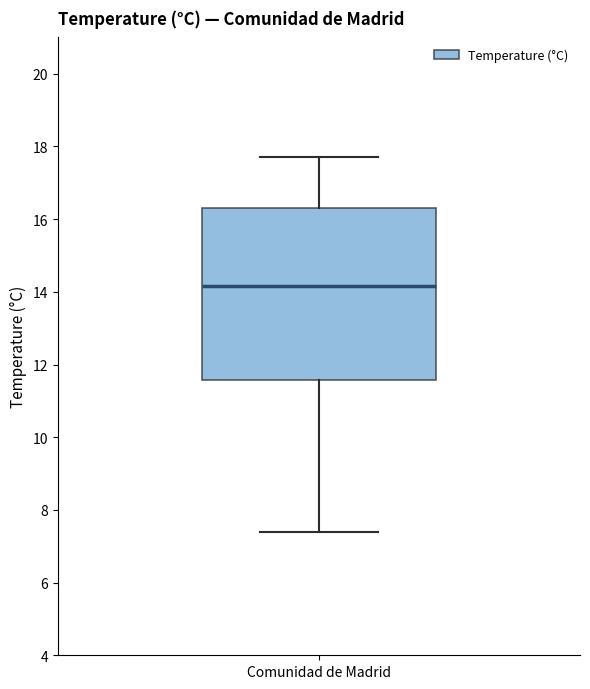

Where does the median line of the box for Comunidad de Madrid sit on the y-axis? The values are not printed on the chart, so give them approximately, as read against the axis.

14.2